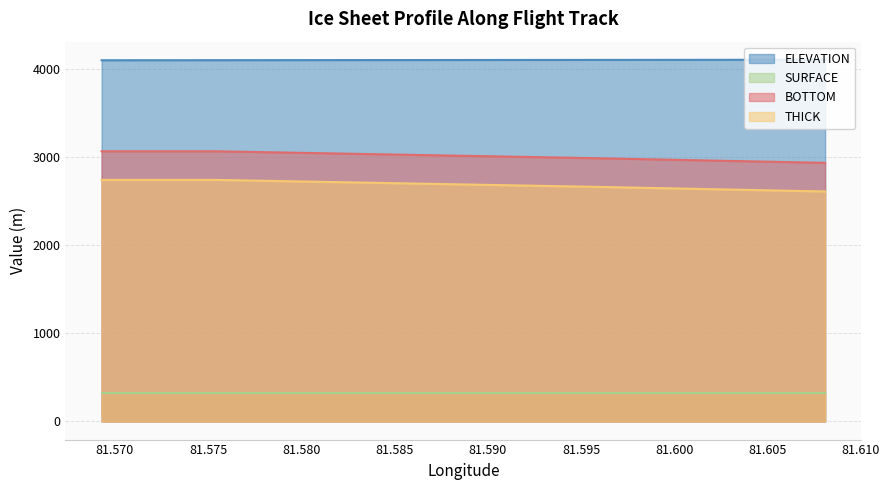

List the labels in order of THICK value, largest first.

81.569291, 81.571357, 81.573421, 81.575433, 81.577495, 81.579505, 81.581565, 81.583624, 81.58563, 81.587687, 81.589742, 81.591797, 81.59385, 81.595902, 81.597902, 81.599952, 81.602001, 81.603997, 81.606044, 81.60809